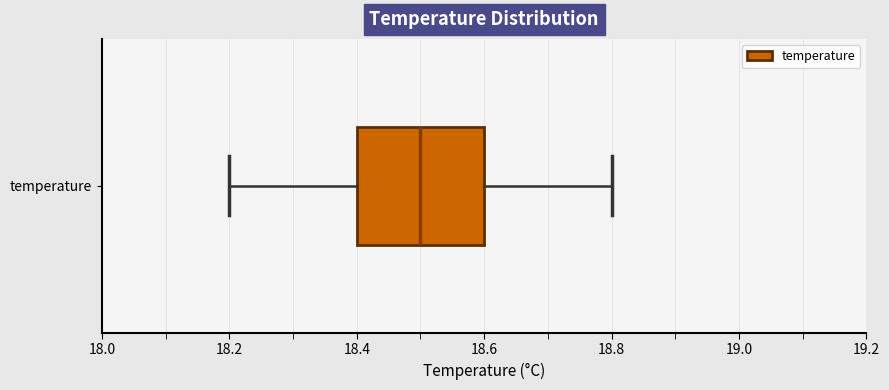

Where is the right edge of the box for temperature on the x-axis? The values are not printed on the chart, so give them approximately, as read against the axis.

18.6